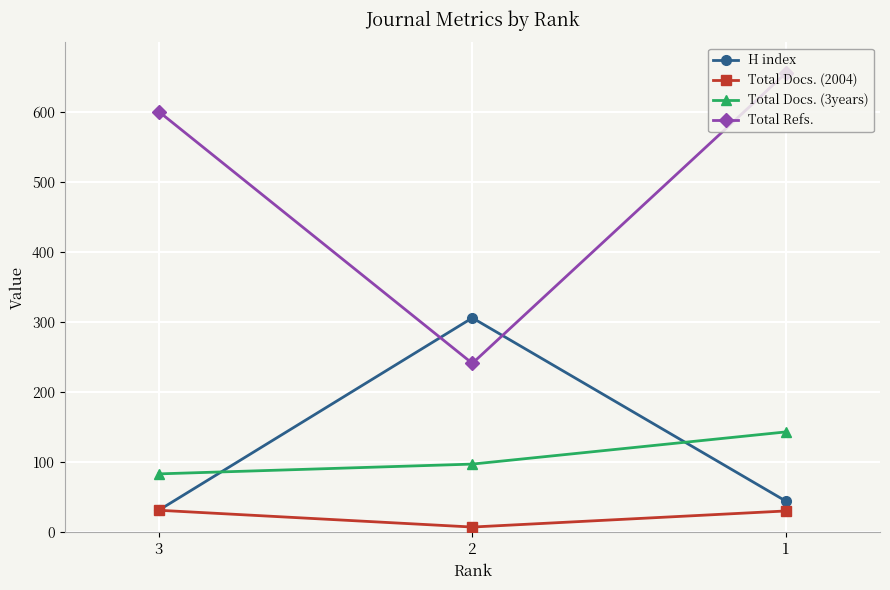

The Total Docs. (2004) series shows 7 at 2. True or false?

True